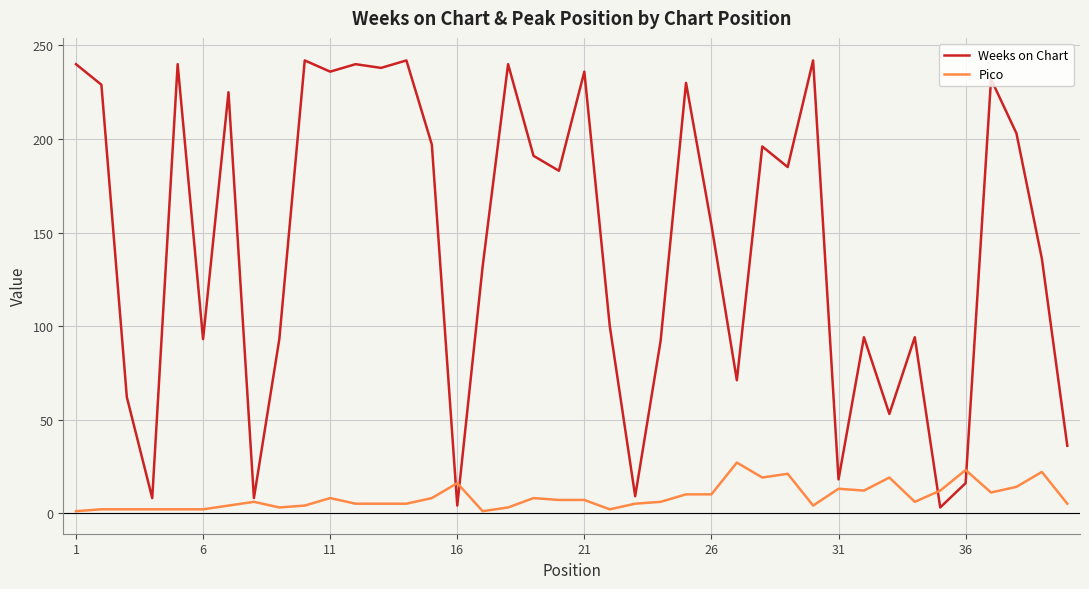

What is the highest value of the Pico series?

27